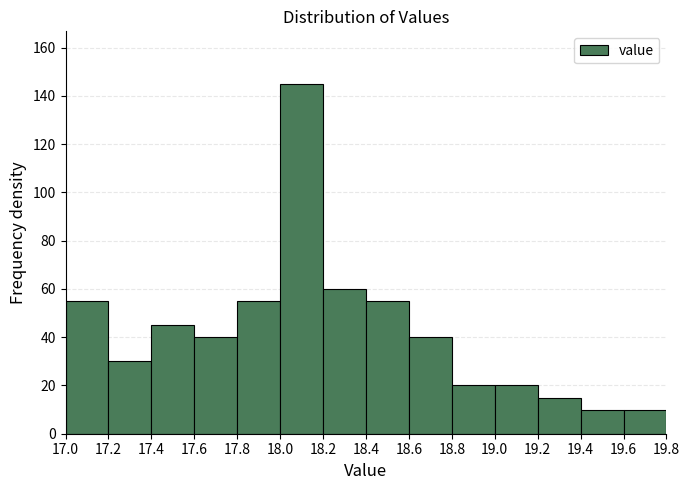

How tall is the bar that spans 19.2 to 19.4 on the x-axis? The values are not printed on the chart, so give them approximately, as read against the axis.

16